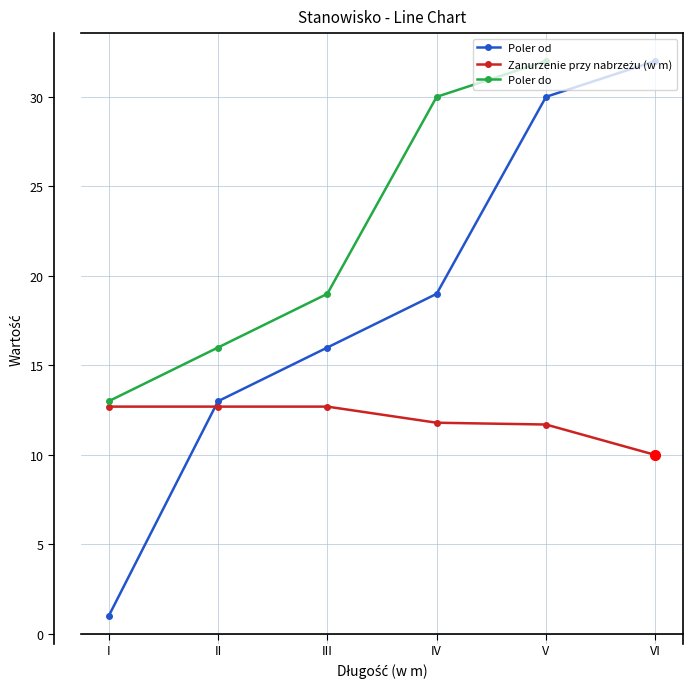

Does the chart have visible grid lines?

Yes